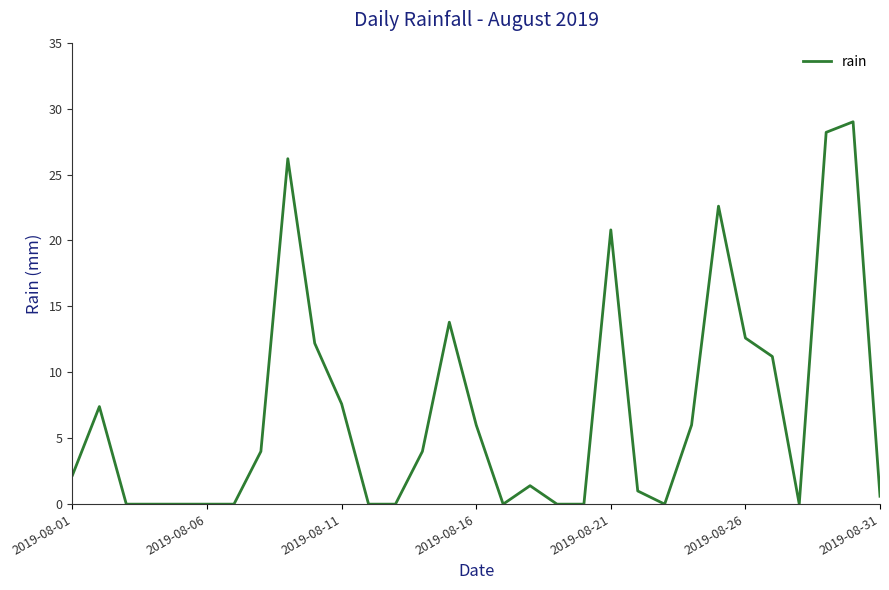

Count the number of categories in the chart.

31